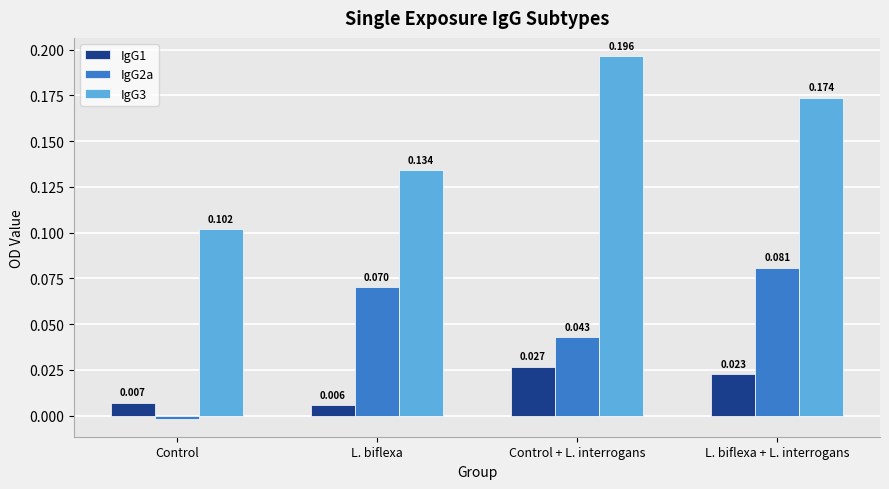

Which series has the widest spread of values?

IgG3